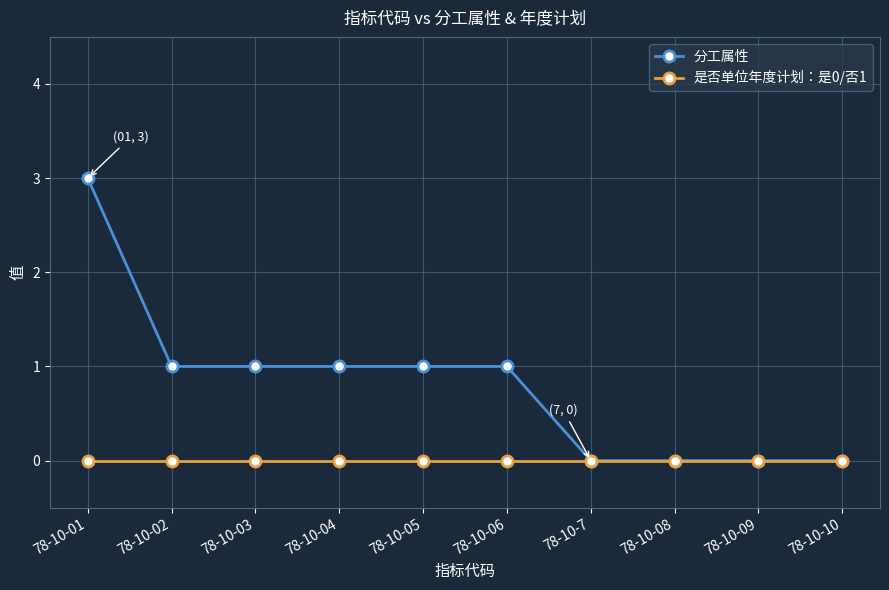

Between 78-10-04 and 78-10-08, which series saw the biggest shift?

分工属性